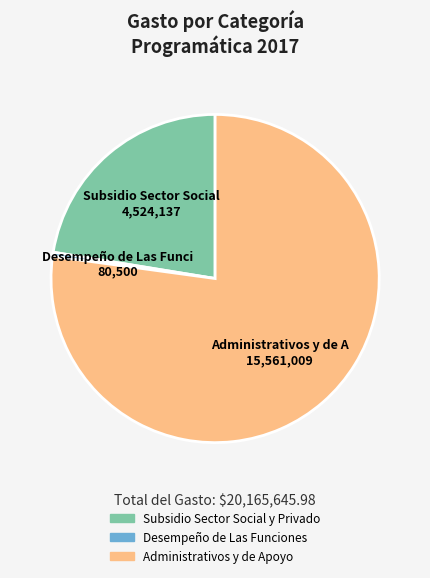

Which slice is the smallest?

Desempeño de Las Funciones